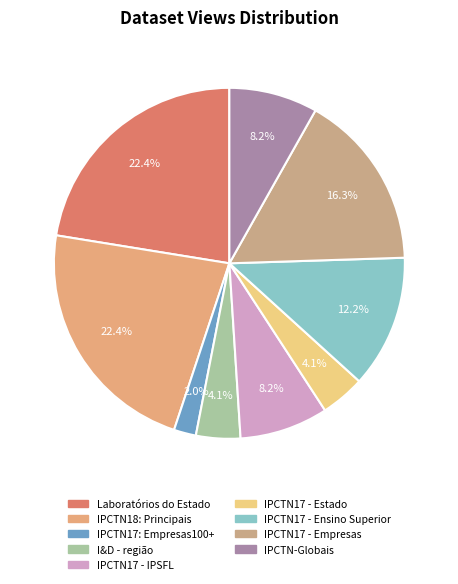

How many slices are in this pie chart?

9